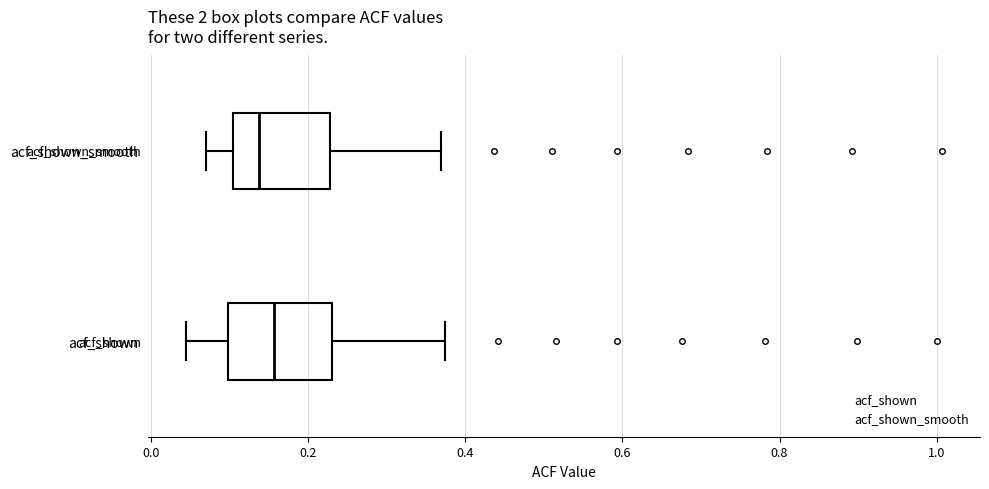

Reading bottom to top, transcribe this box plot: for each box, give where its median line is, the range the box spans, and where its two whiskers end, as read against the x-axis. The values are not printed on the chart, so give them approximately, as read against the axis.

acf_shown: median 0.16, box 0.10 to 0.24, whiskers 0.04 to 0.38
acf_shown_smooth: median 0.14, box 0.10 to 0.22, whiskers 0.08 to 0.36